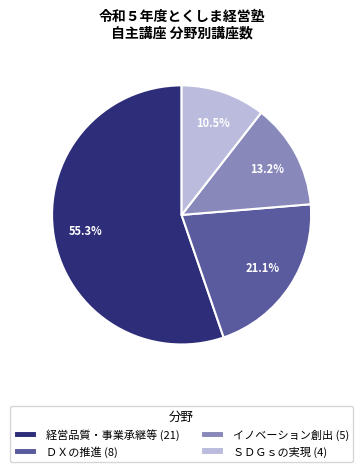

Does 経営品質・事業承継等 (21) account for over 50% of the chart?

Yes